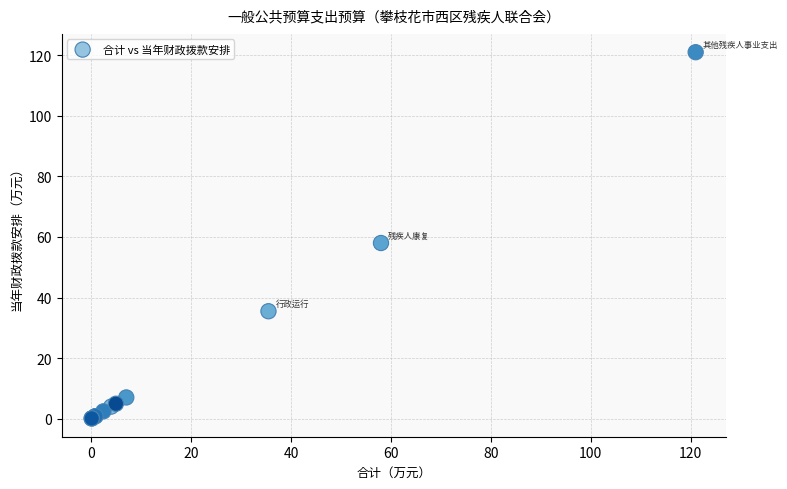

What Y value in the scatter plot is closest to 60?

58.0